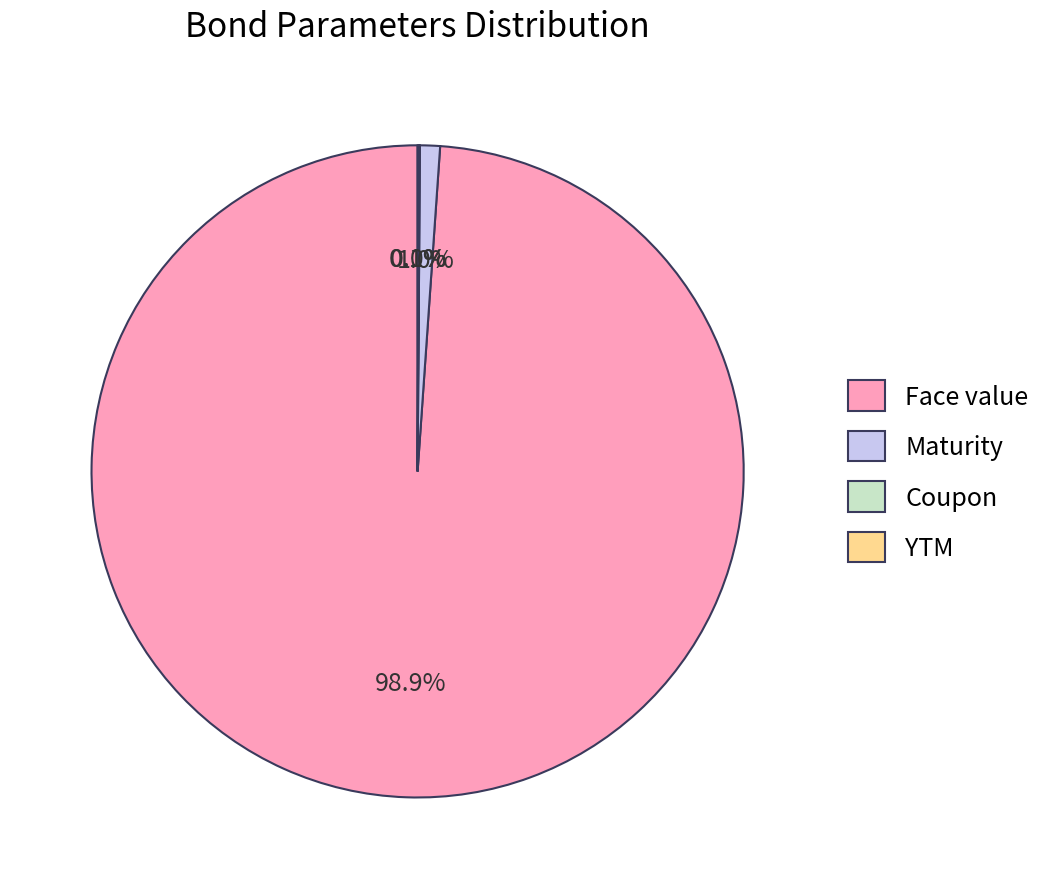

Combined, what portion of the pie is Face value and Maturity?

99.9%